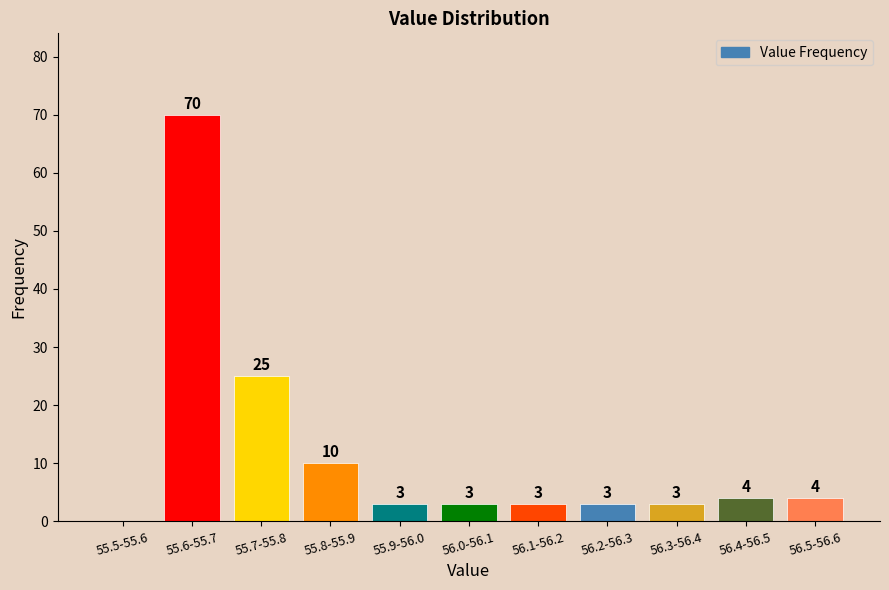

Reading left to right, what are all the values shown in this chart?

55.5-55.6=0	55.6-55.7=70	55.7-55.8=25	55.8-55.9=10	55.9-56.0=3	56.0-56.1=3	56.1-56.2=3	56.2-56.3=3	56.3-56.4=3	56.4-56.5=4	56.5-56.6=4